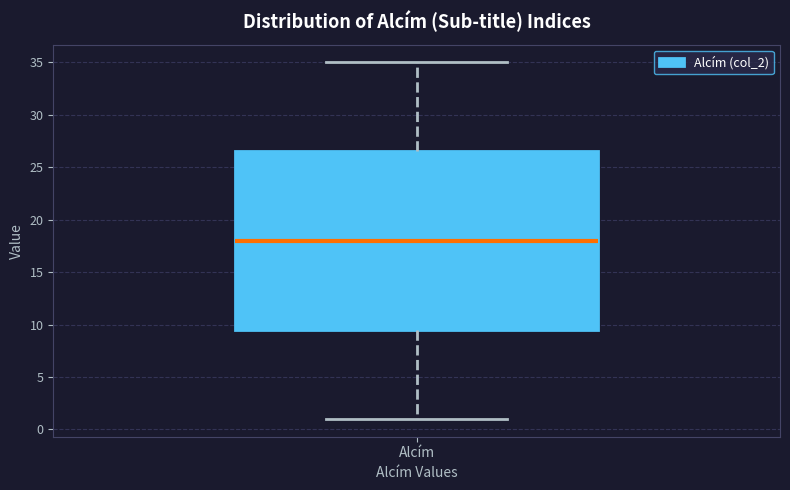

Transcribe this box plot: give where the median line is, the range the box spans, and where the two whiskers end, as read against the y-axis. The values are not printed on the chart, so give them approximately, as read against the axis.

median 18.0, box 9.5 to 26.5, whiskers 1.0 to 35.0